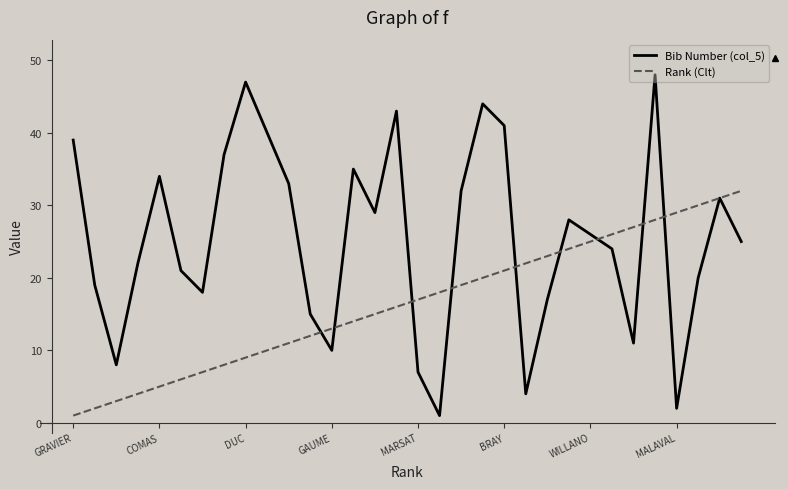

Reading left to right, transcribe all the data shown in this chart.

Bib Number (col_5): 39	19	8	22	34	21	18	37	47	40	33	15	10	35	29	43	7	1	32	44	41	4	17	28	26	24	11	48	2	20	31	25
Rank (Clt): 1	2	3	4	5	6	7	8	9	10	11	12	13	14	15	16	17	18	19	20	21	22	23	24	25	26	27	28	29	30	31	32